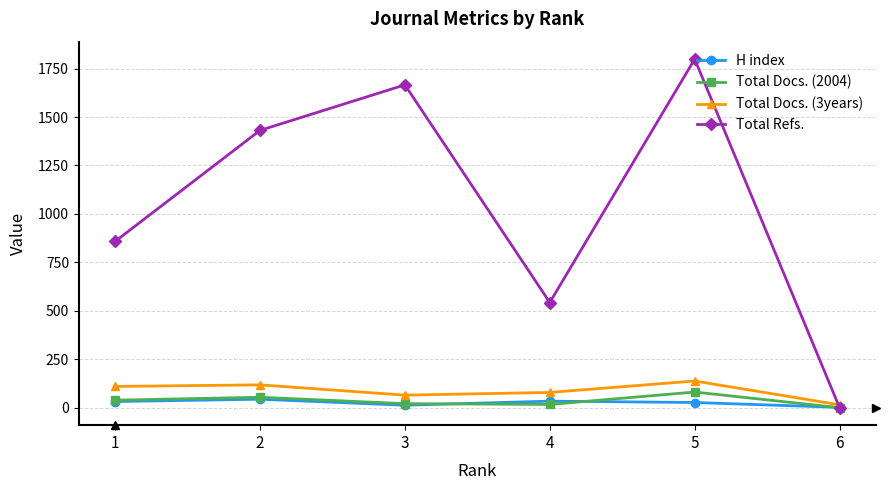

In Total Refs., how many points are higher than both neighbors (excluding endpoints)?

2